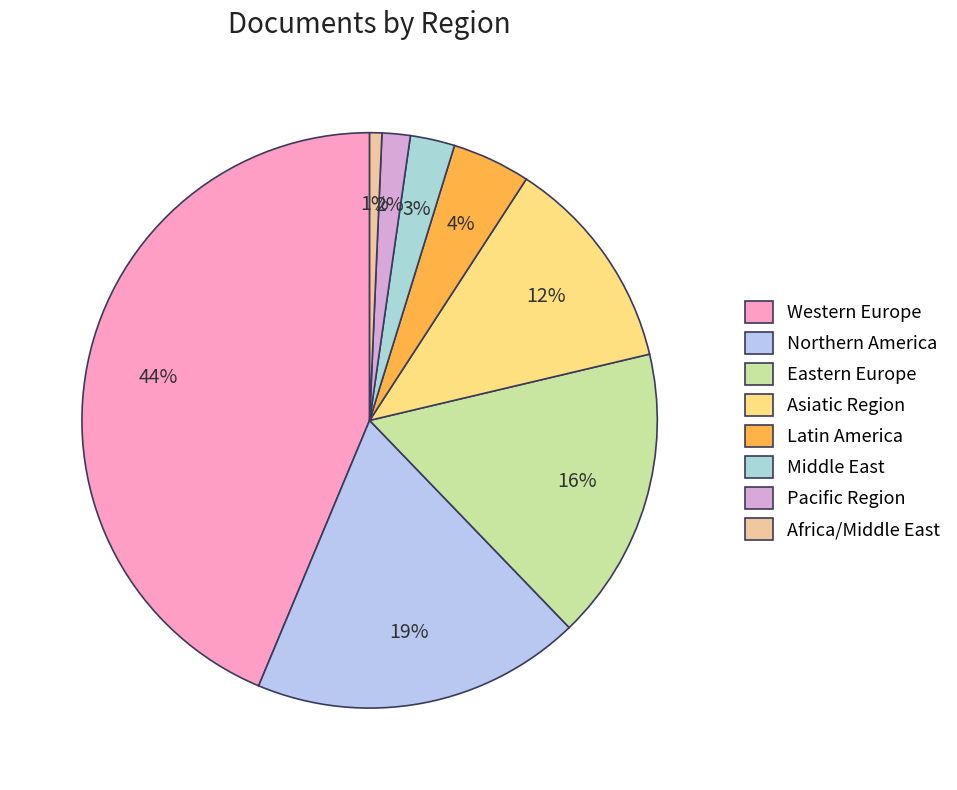

What is the largest slice in the pie chart?

Western Europe